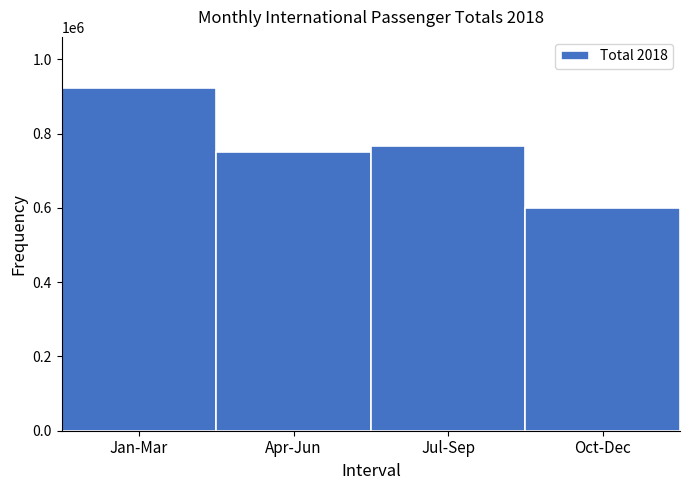

Reading right to left, list all the values displayed in this chart.

Oct-Dec=600658	Jul-Sep=767602	Apr-Jun=748941	Jan-Mar=921780